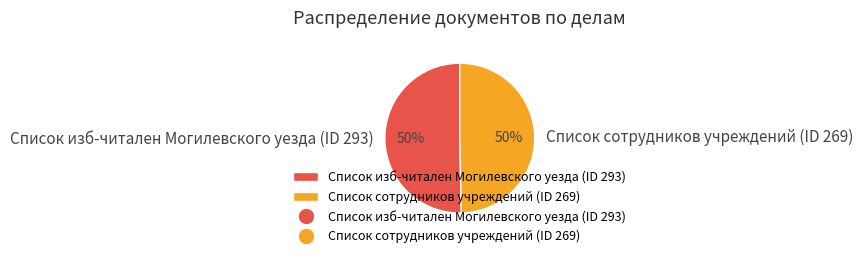

Do Список сотрудников учреждений (ID 269) and Список изб-читален Могилевского уезда (ID 293) together represent more than half of the pie?

Yes